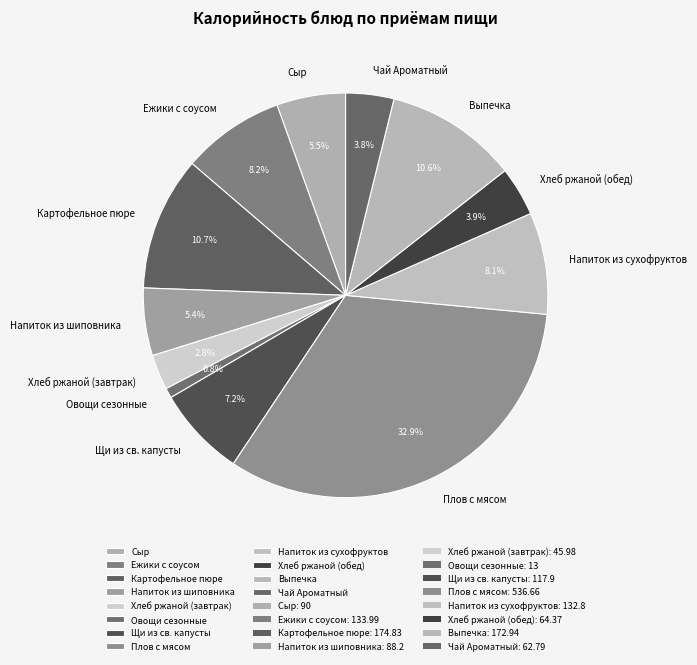

Count the number of slices in the pie.

12